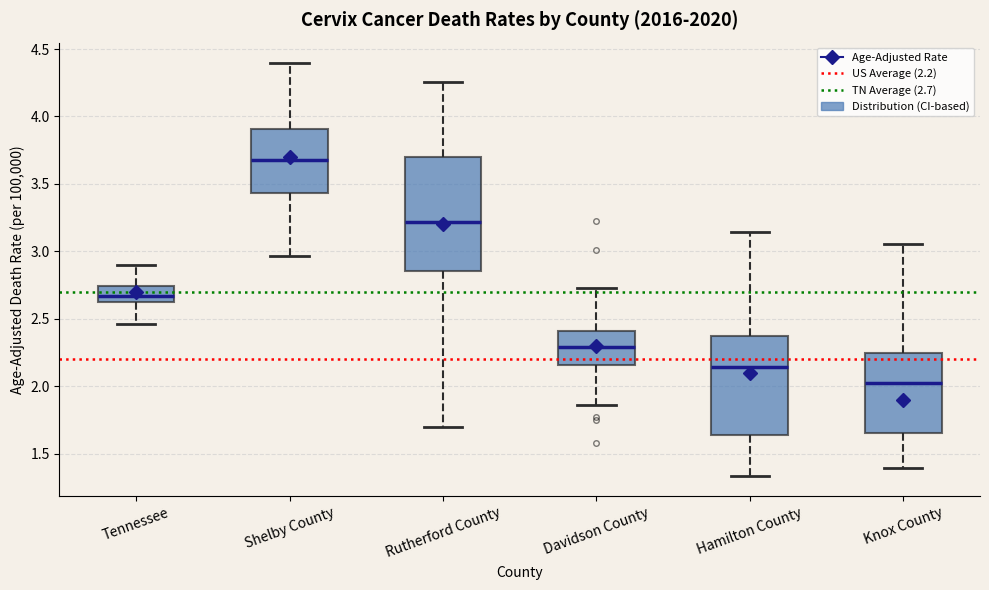

Reading left to right, transcribe this box plot: for each box, give where its median line is, the range the box spans, and where its two whiskers end, as read against the y-axis. The values are not printed on the chart, so give them approximately, as read against the axis.

Tennessee: median 2.65 (inside the box), box 2.65 to 2.75, whiskers 2.45 to 2.90
Shelby County: median 3.70, box 3.45 to 3.90, whiskers 2.95 to 4.40
Rutherford County: median 3.20, box 2.85 to 3.70, whiskers 1.70 to 4.25
Davidson County: median 2.30, box 2.15 to 2.40, whiskers 1.85 to 2.75
Hamilton County: median 2.15, box 1.65 to 2.35, whiskers 1.35 to 3.15
Knox County: median 2.00, box 1.65 to 2.25, whiskers 1.40 to 3.05